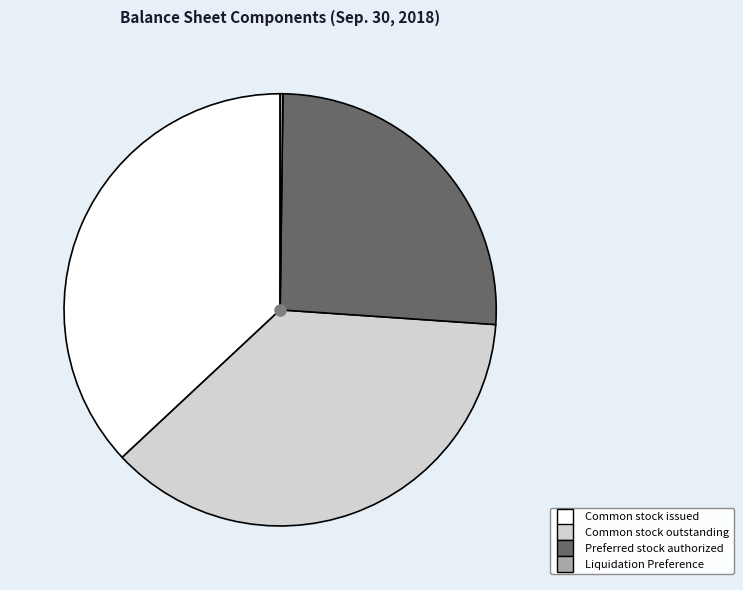

Is there a majority slice in this chart?

No